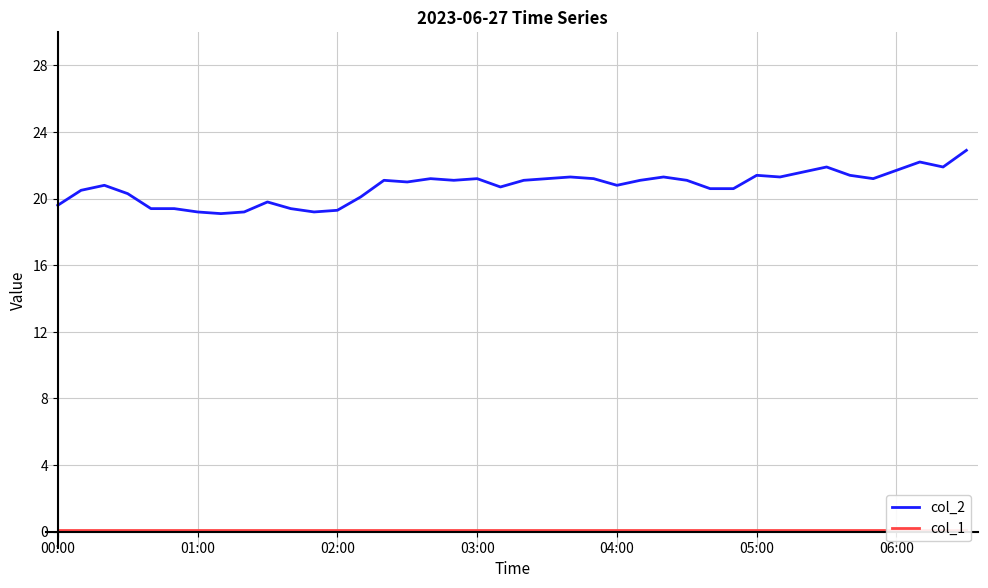

True or false: col_1 and col_2 cross at least once.

False